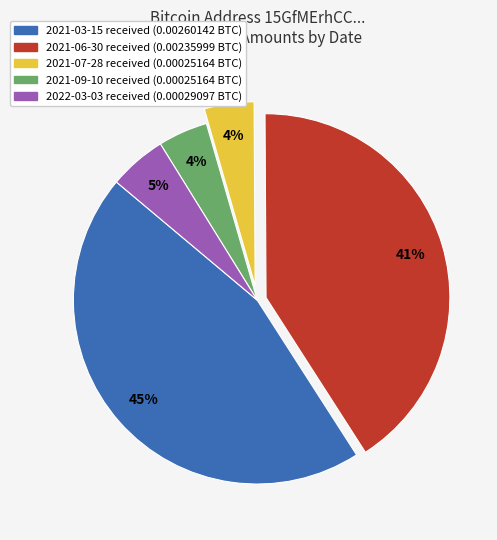

Do 2021-06-30 received (0.00235999 BTC) and 2021-09-10 received (0.00025164 BTC) together represent more than half of the pie?

No